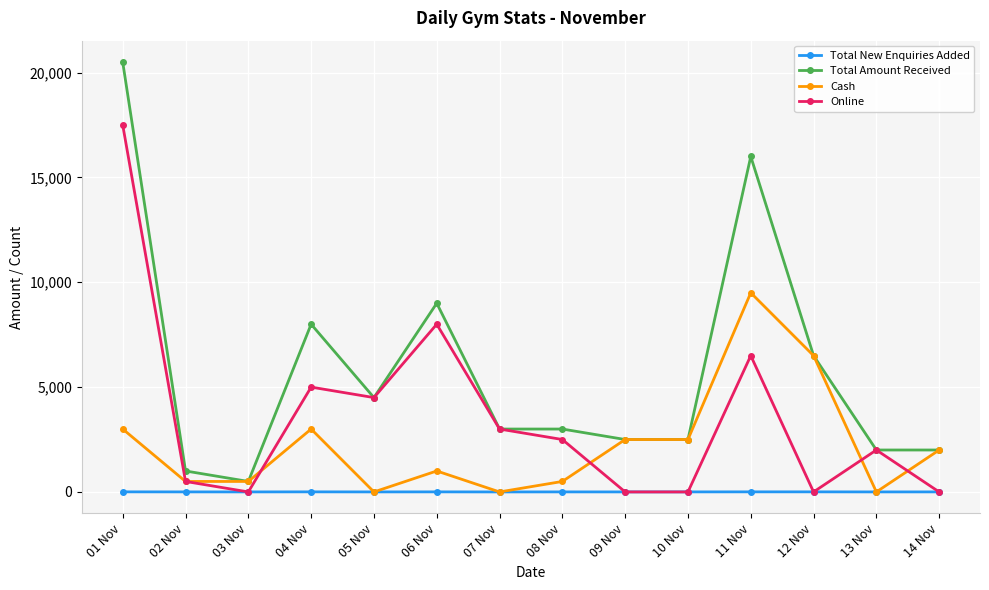

How many series are shown in this chart?

4